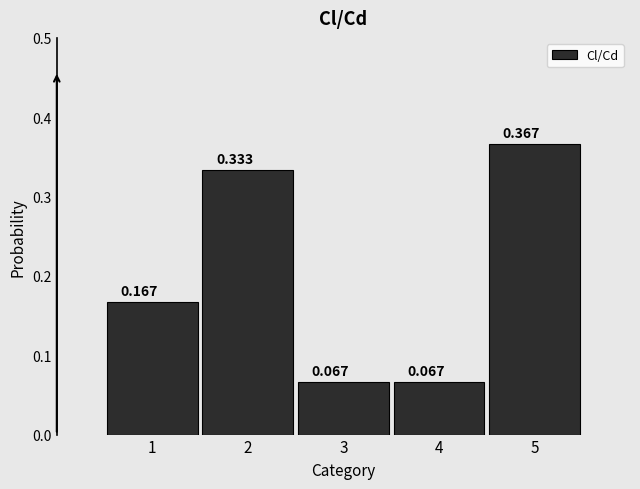

Count the number of categories in the chart.

5